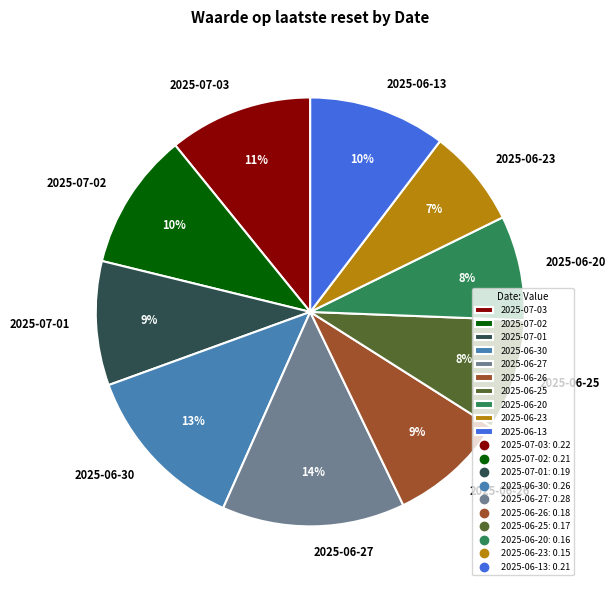

Is the sum of 2025-06-25 and 2025-07-03 greater than half?

No